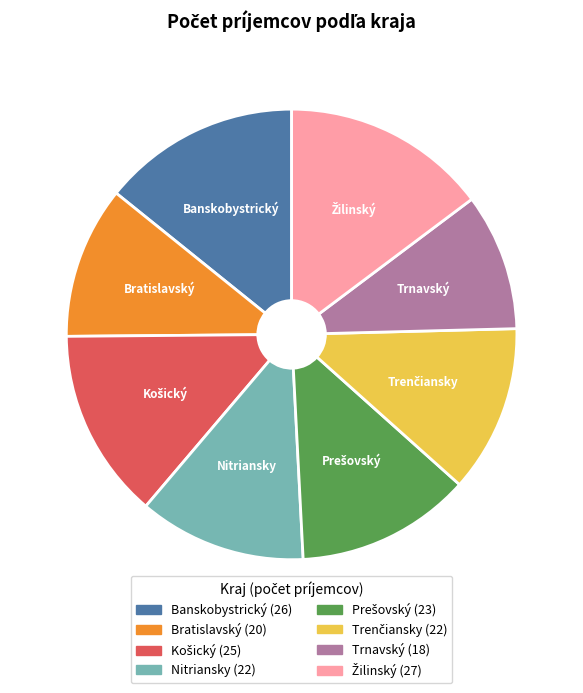

Is it true that Bratislavský is 1% of the pie?

False